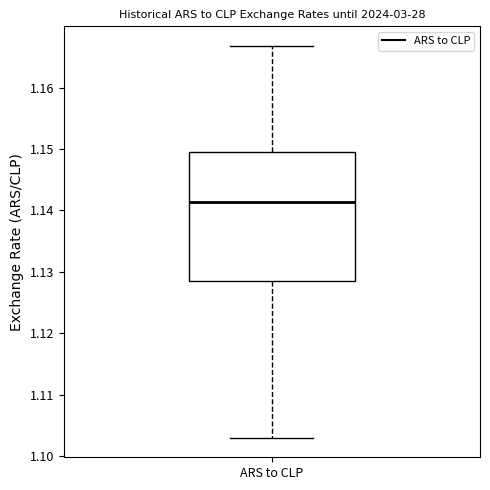

Transcribe this box plot: give where the median line is, the range the box spans, and where the two whiskers end, as read against the y-axis. The values are not printed on the chart, so give them approximately, as read against the axis.

median 1.141, box 1.128 to 1.150, whiskers 1.103 to 1.167